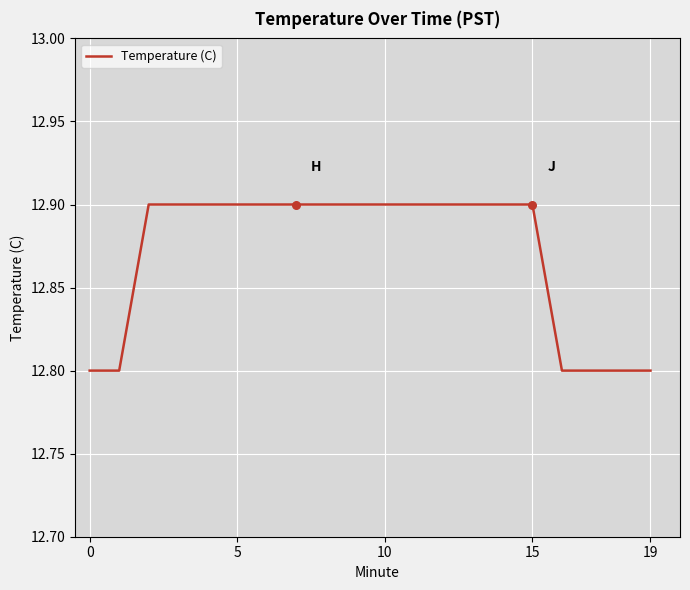

What is the maximum value shown in the chart?

12.9